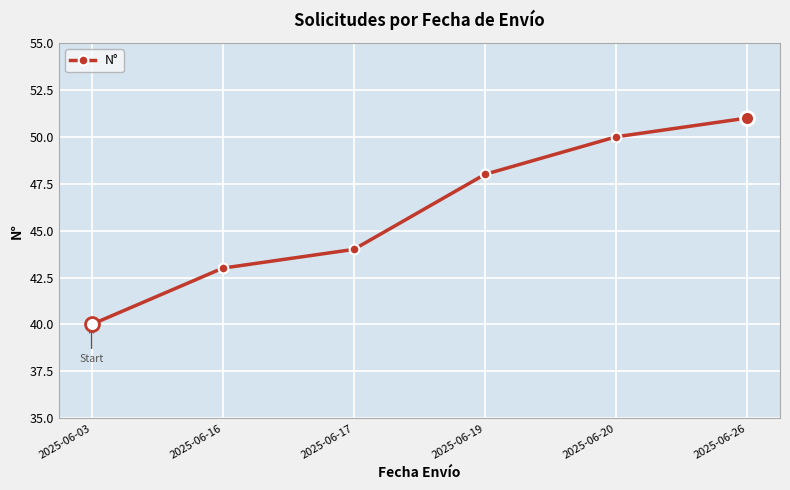

At which label is the value closest to 45?

2025-06-17